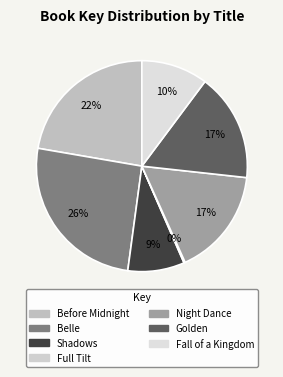

Count the number of slices in the pie.

7